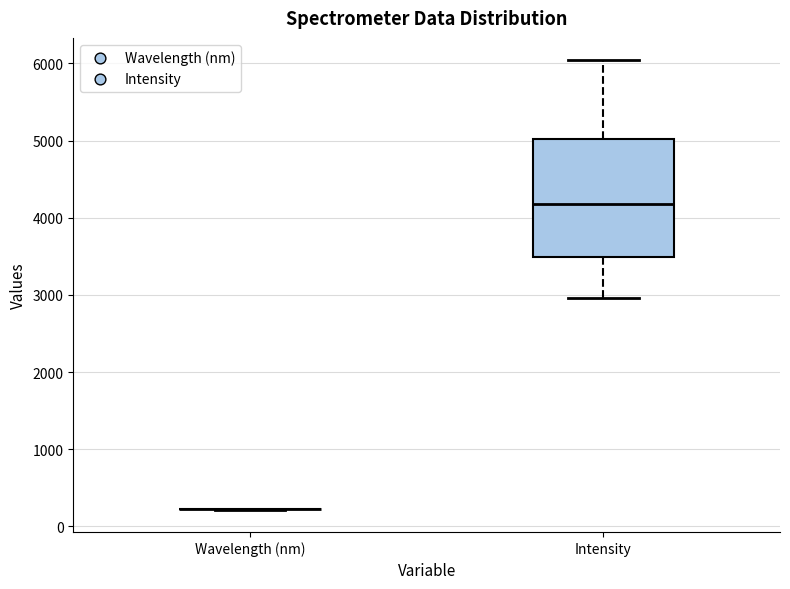

Reading left to right, read every box against the y-axis: the position of its median line, the range the box covers, and the ends of its whiskers. The values are not printed on the chart, so give them approximately, as read against the axis.

Wavelength (nm): box collapsed to a line at 200, whiskers 200 to 200
Intensity: median 4200, box 3500 to 5000, whiskers 3000 to 6000